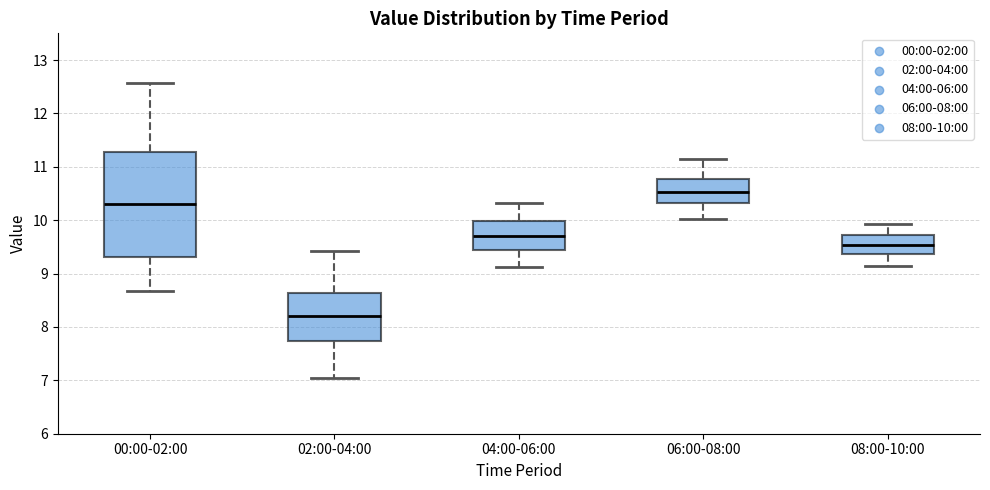

Which box has the highest median line?

06:00-08:00